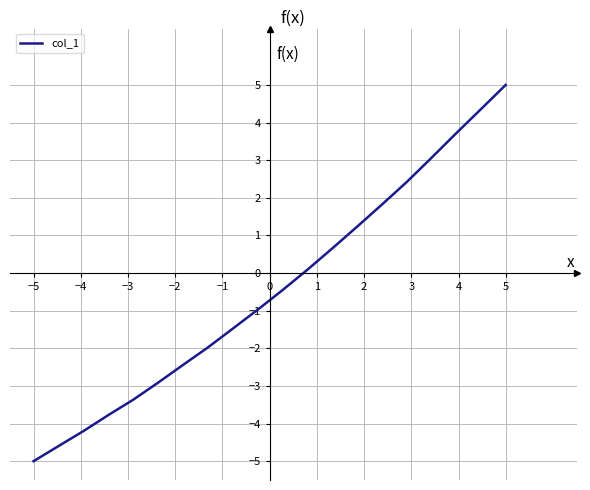

Reading left to right, transcribe all the data shown in this chart.

-5.0	-4.6	-4.2	-3.8	-3.4	-2.9	-2.4	-2.0	-1.5	-1.0	-0.5	0.1	0.6	1.2	1.8	2.4	3.1	3.7	4.4	5.0